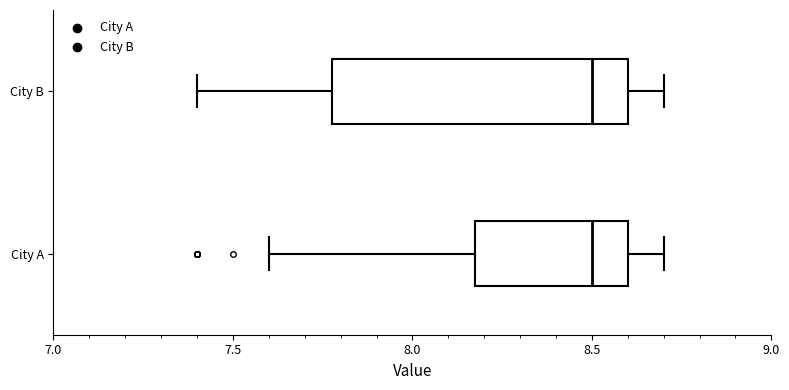

Reading bottom to top, transcribe this box plot: for each box, give where its median line is, the range the box spans, and where its two whiskers end, as read against the x-axis. The values are not printed on the chart, so give them approximately, as read against the axis.

City A: median 8.5, box 8.2 to 8.6, whiskers 7.6 to 8.7
City B: median 8.5, box 7.8 to 8.6, whiskers 7.4 to 8.7